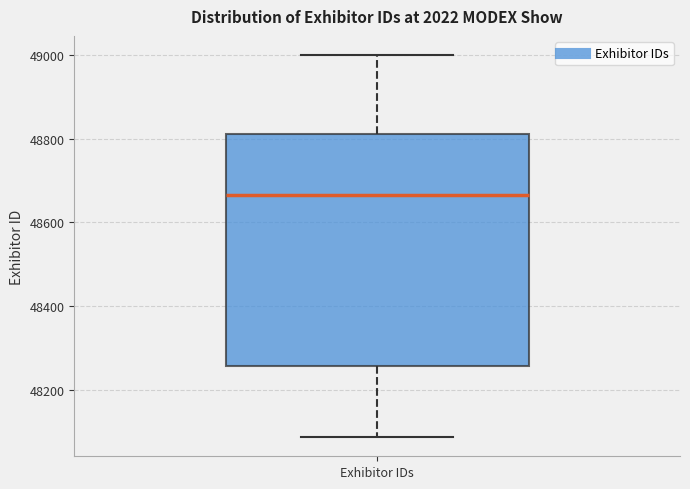

Transcribe this box plot: give where the median line is, the range the box spans, and where the two whiskers end, as read against the y-axis. The values are not printed on the chart, so give them approximately, as read against the axis.

median 48660, box 48260 to 48820, whiskers 48080 to 49000